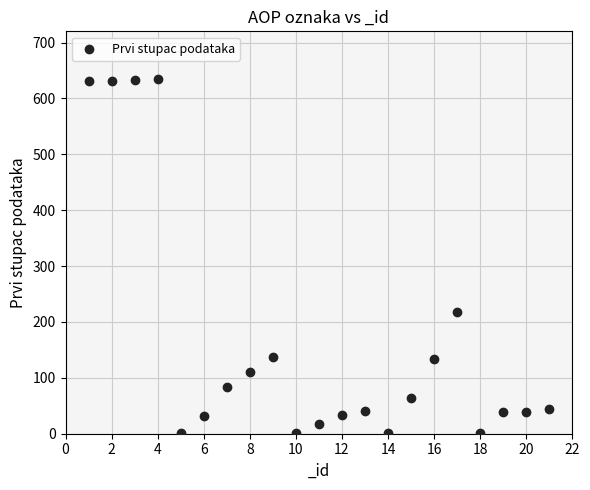

What is the range of Y values (max minus min)?

633